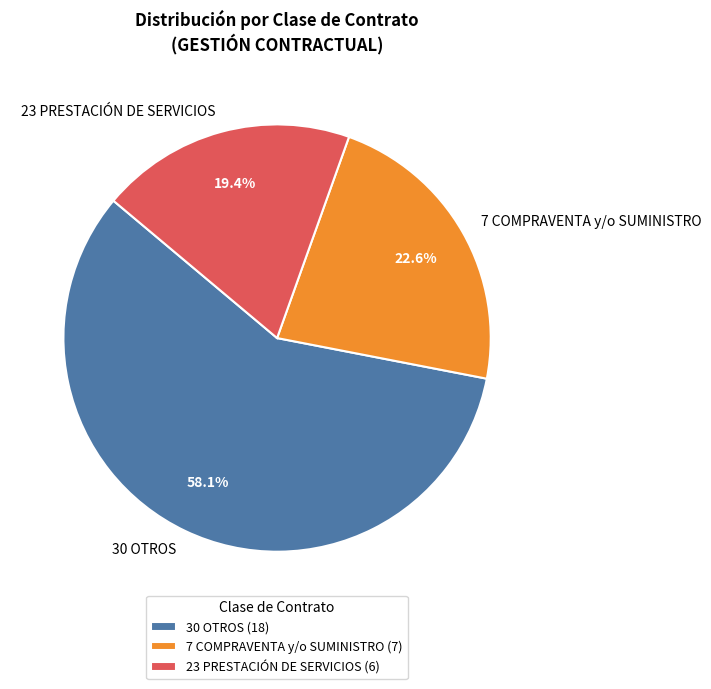

Does 23 PRESTACIÓN DE SERVICIOS represent more than half of the total?

No